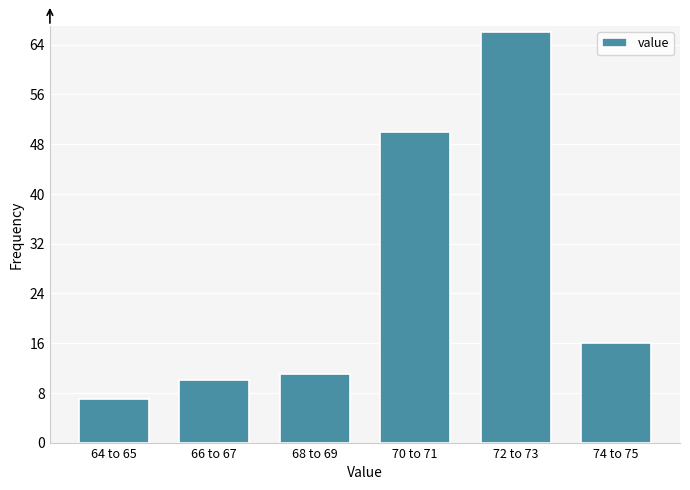

Reading left to right, list all the values displayed in this chart.

64 to 65=7	66 to 67=10	68 to 69=11	70 to 71=50	72 to 73=66	74 to 75=16